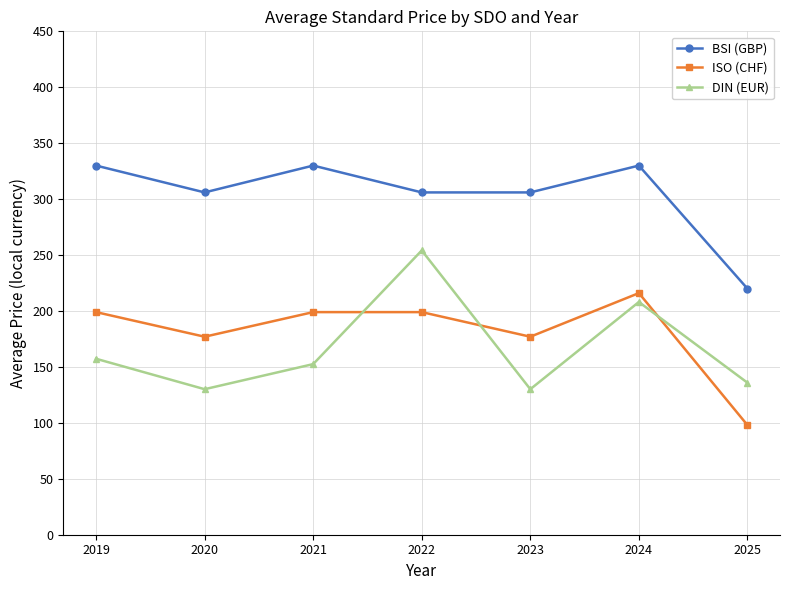

What is the total value across all series at 2020?

613.1